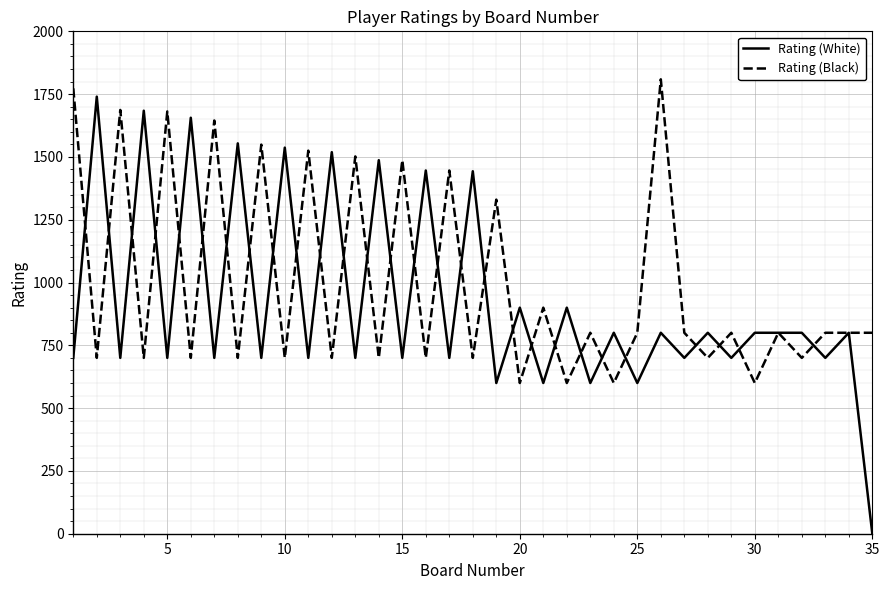

Which series has the widest spread of values?

Rating (White)